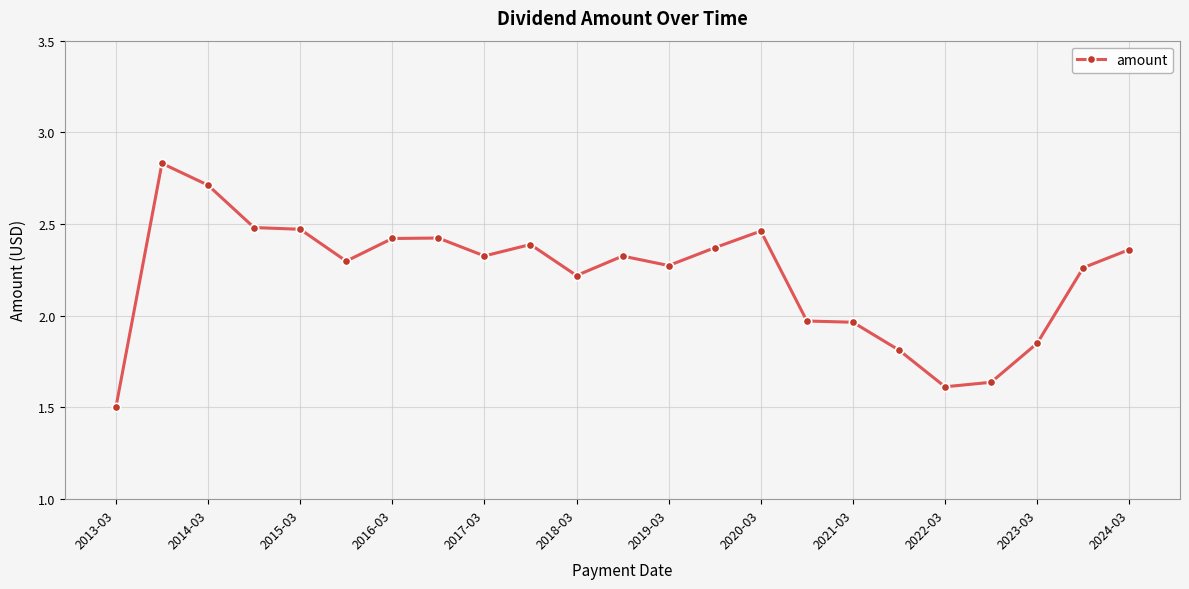

What is the smallest value displayed?

1.5